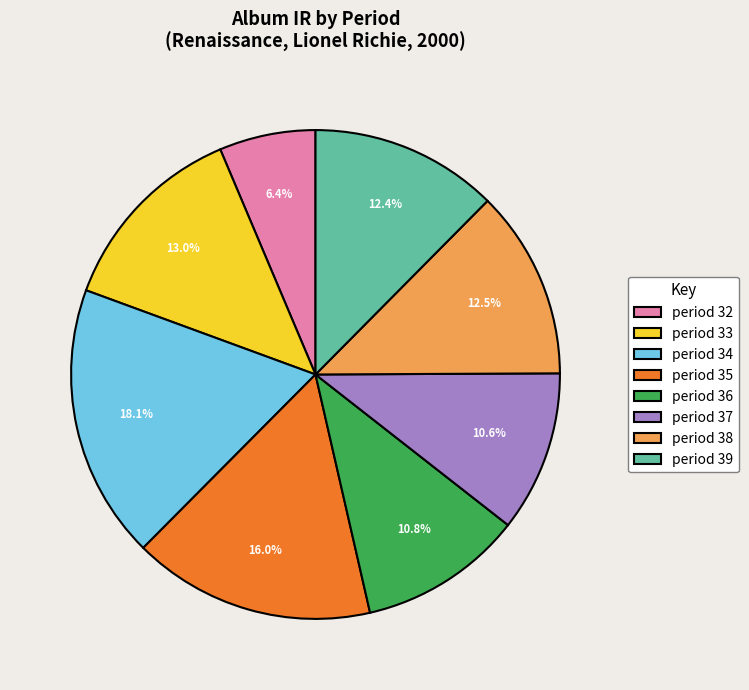

How many segments does this pie chart have?

8